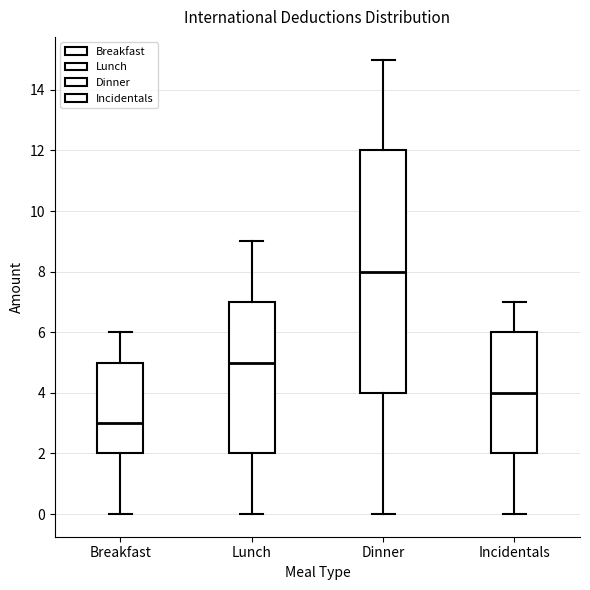

Reading left to right, read every box against the y-axis: the position of its median line, the range the box covers, and the ends of its whiskers. The values are not printed on the chart, so give them approximately, as read against the axis.

Breakfast: median 3, box 2 to 5, whiskers 0 to 6
Lunch: median 5, box 2 to 7, whiskers 0 to 9
Dinner: median 8, box 4 to 12, whiskers 0 to 15
Incidentals: median 4, box 2 to 6, whiskers 0 to 7